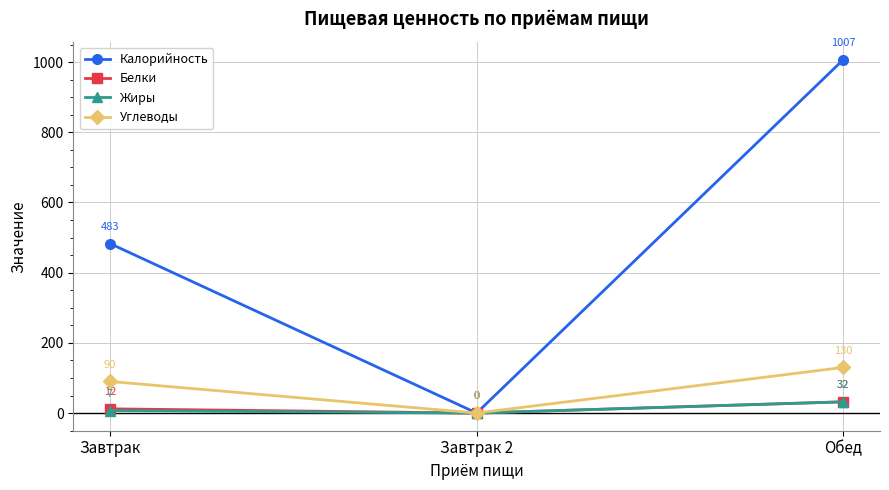

Reading left to right, extract all data points from this chart.

Калорийность: Завтрак=483	Завтрак 2=0	Обед=1007
Белки: Завтрак=12	Завтрак 2=0	Обед=32
Жиры: Завтрак=7	Завтрак 2=0	Обед=32
Углеводы: Завтрак=90	Завтрак 2=0	Обед=130